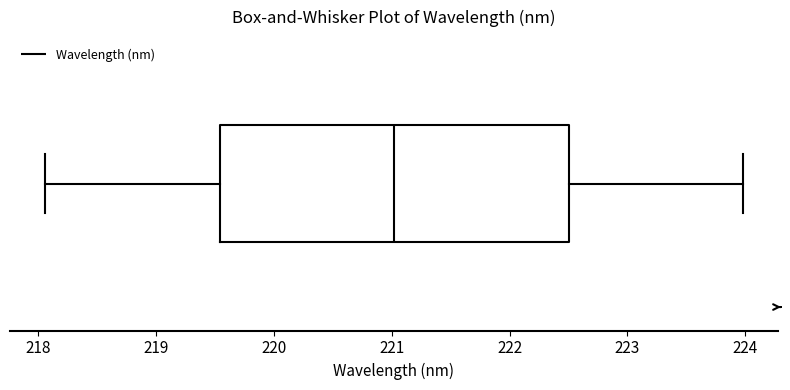

Where is the right edge of the box on the x-axis? The values are not printed on the chart, so give them approximately, as read against the axis.

222.5